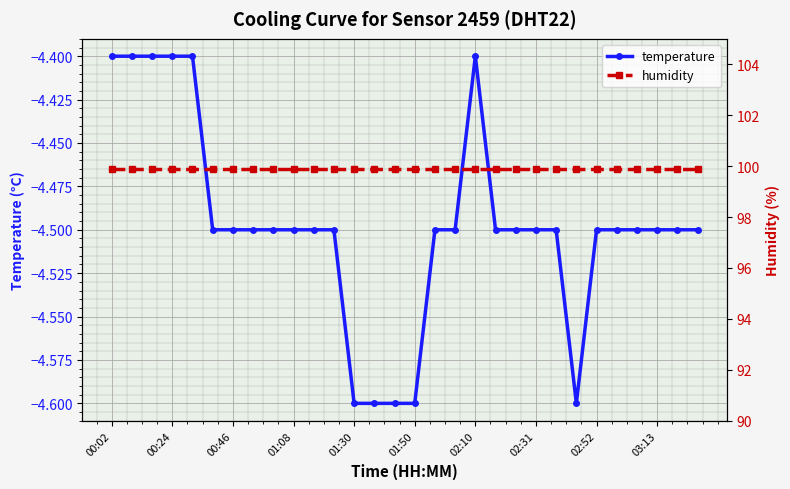

True or false: temperature and humidity cross at least once.

False